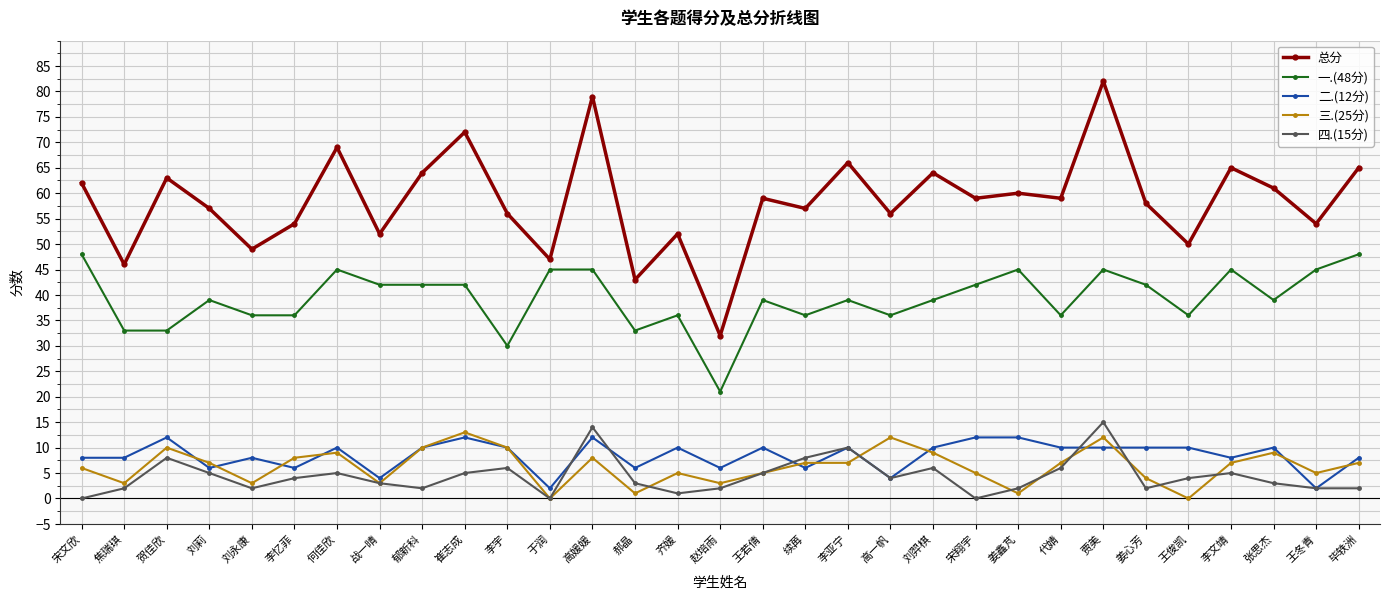

What is the spread (max minus min) of values at 郝晶?

42